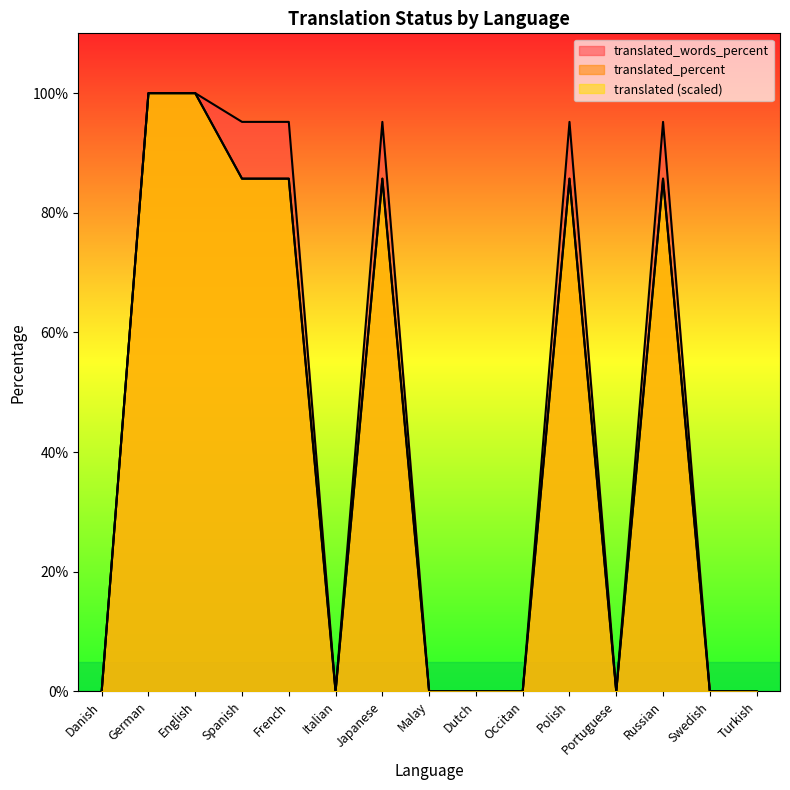

How many interior local valleys does the translated_percent series have?

2